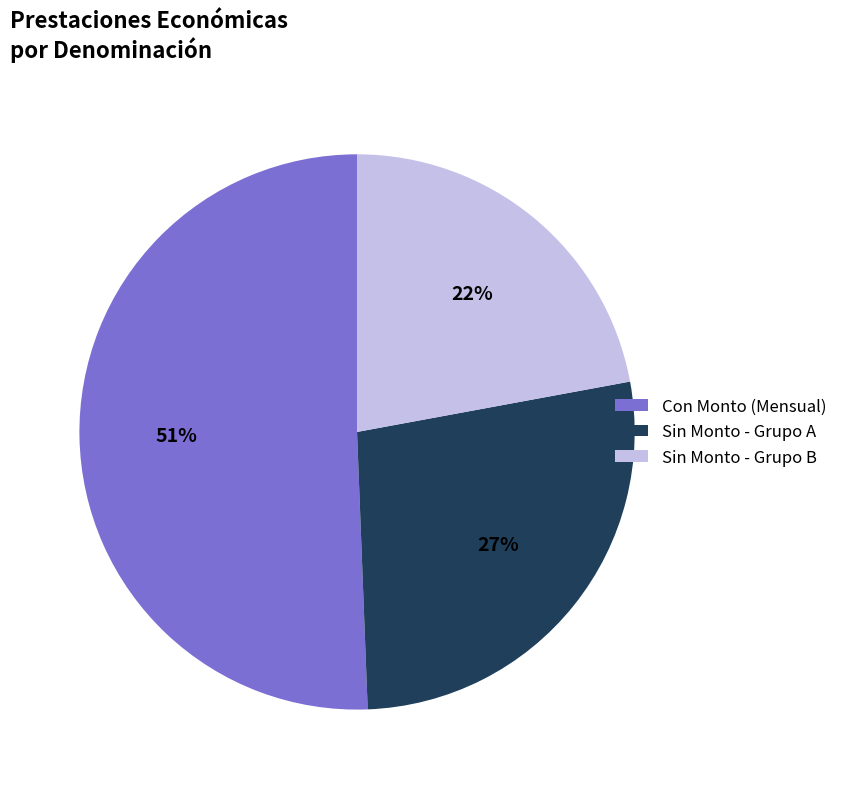

Combined, do Sin Monto - Grupo B and Sin Monto - Grupo A account for over 50%?

No